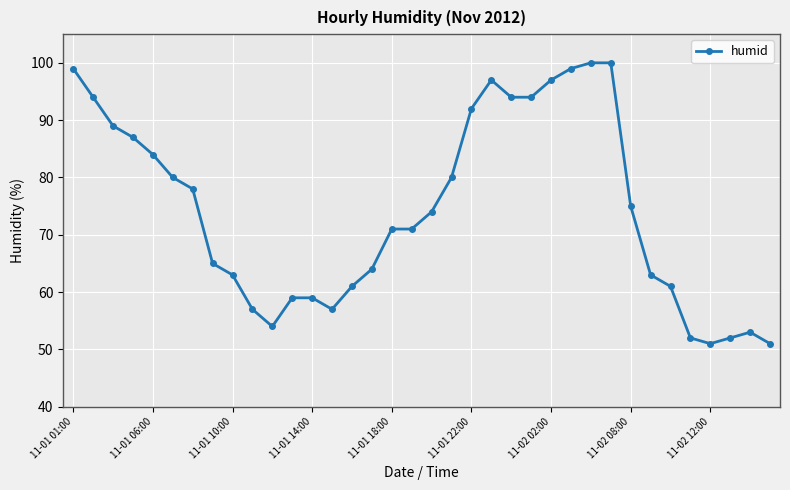

What is the difference between the maximum and minimum values?

49